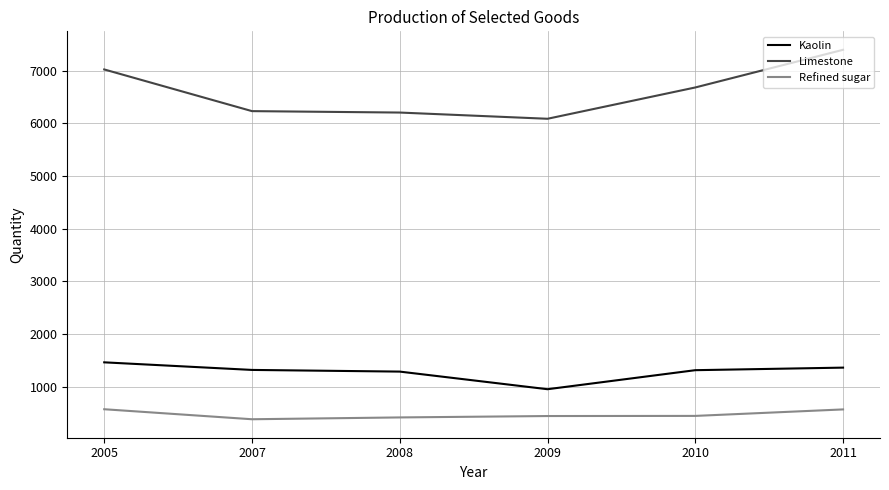

What is the spread (max minus min) of values at 2008?

5785.4